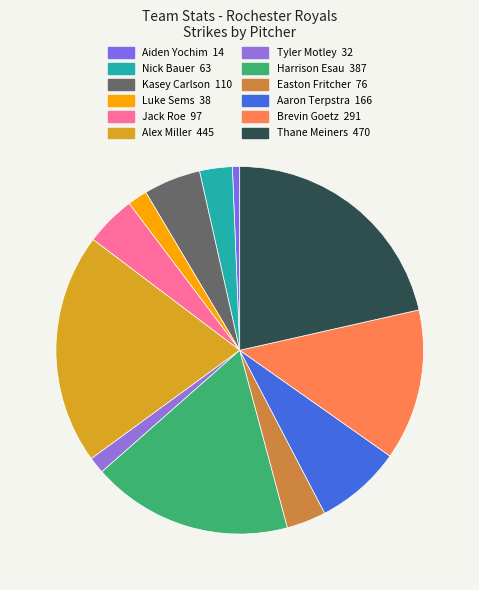

Is there a majority slice in this chart?

No